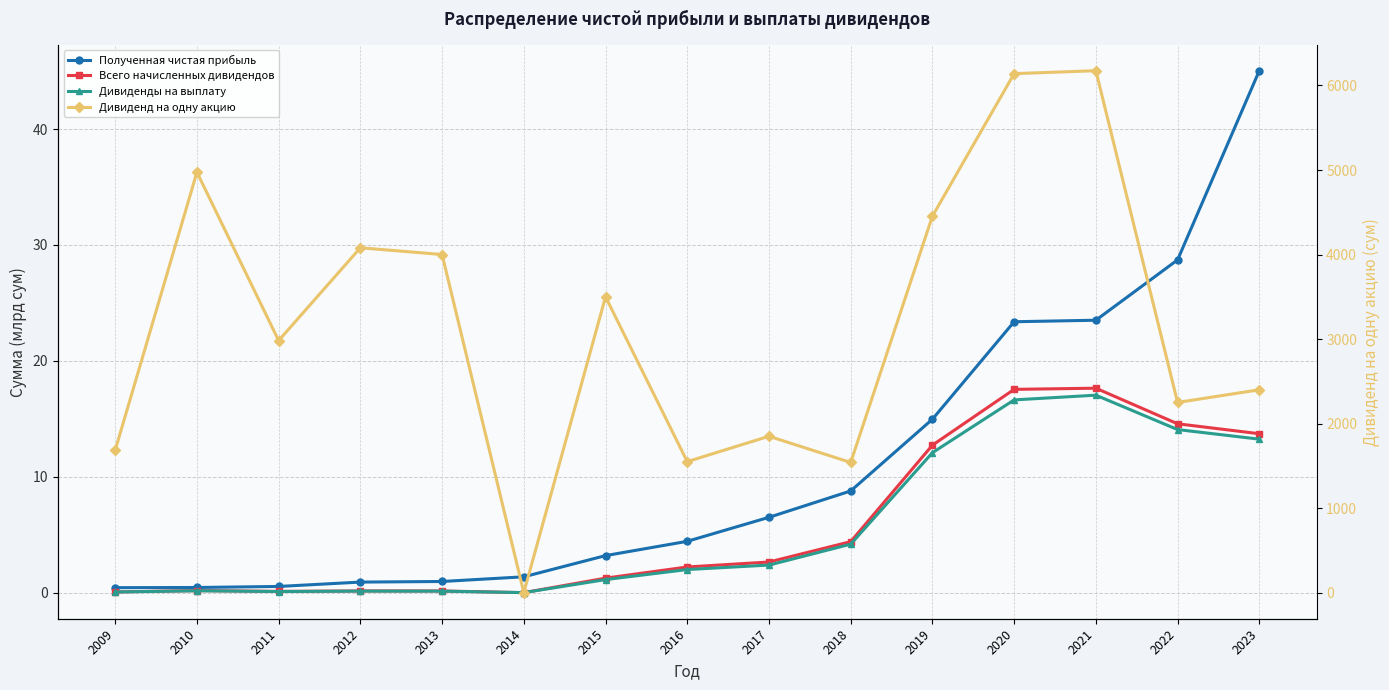

What is the difference between the maximum and second lowest values in the Дивиденды на выплату series?

17.0